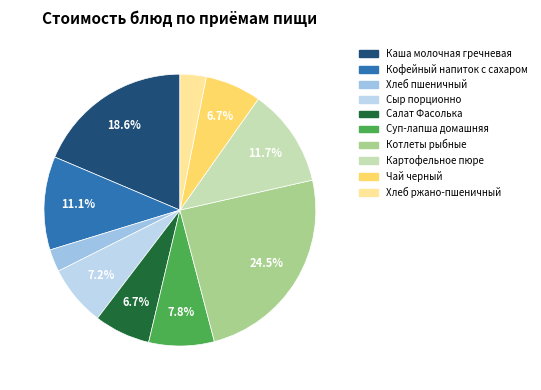

What is the total percentage of Кофейный напиток с сахаром and Котлеты рыбные?

35.6%